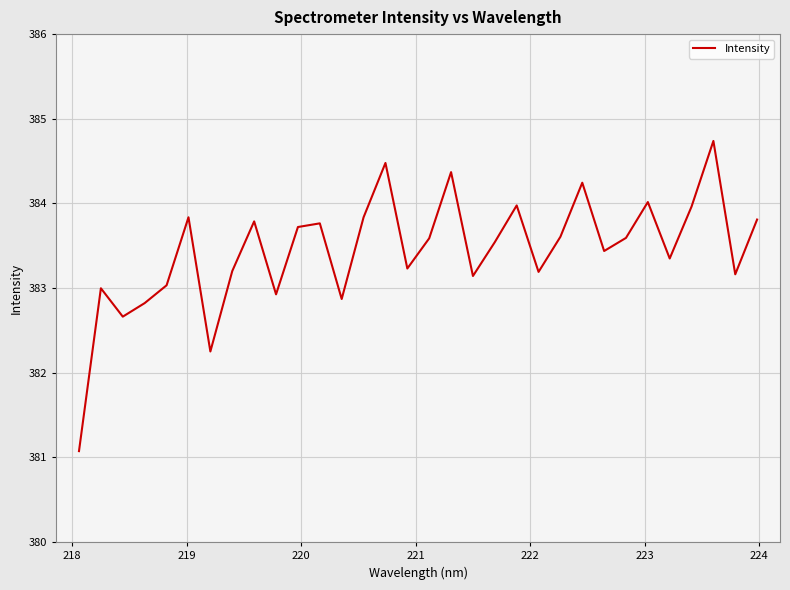

What is the difference between the maximum and minimum values?

3.7